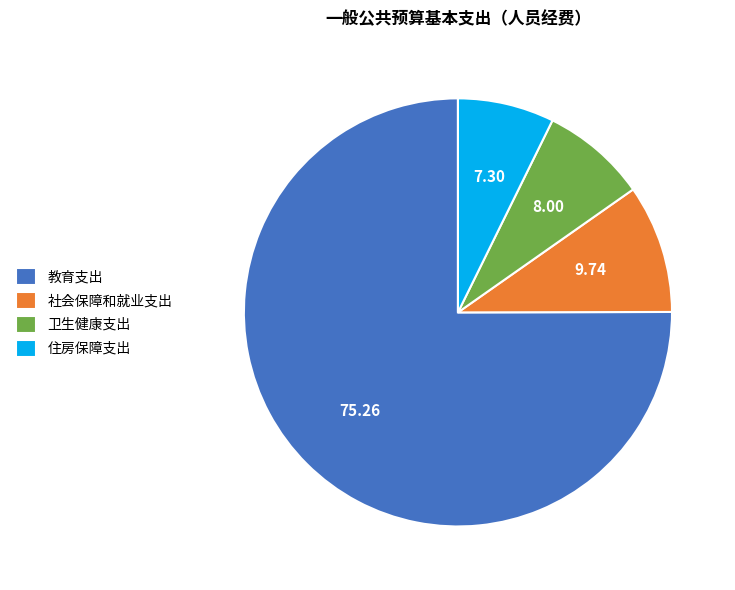

What is the smallest slice in the pie chart?

住房保障支出